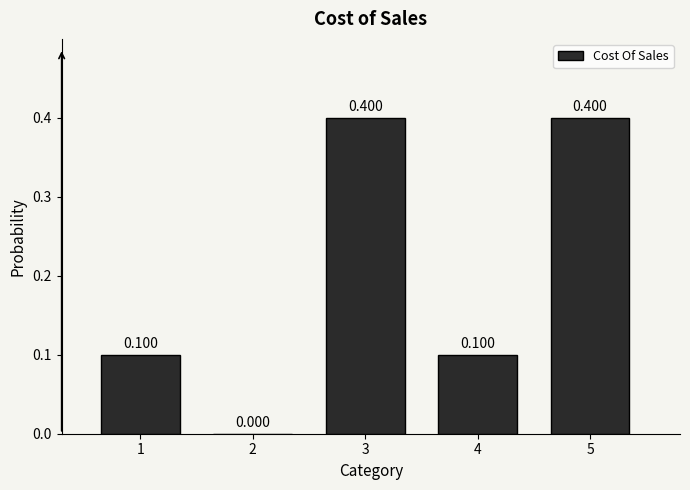

Count the number of categories in the chart.

5